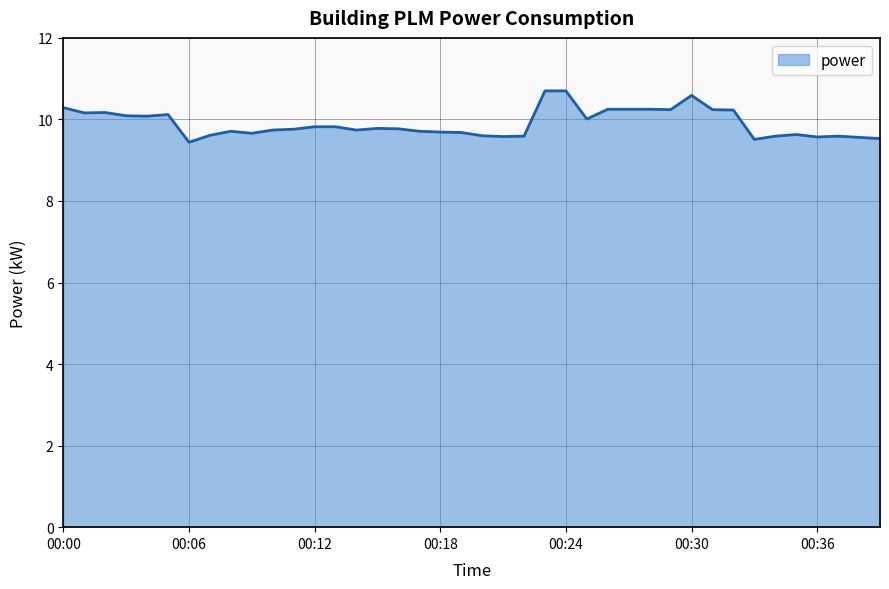

What is the minimum value shown in the chart?

9.4